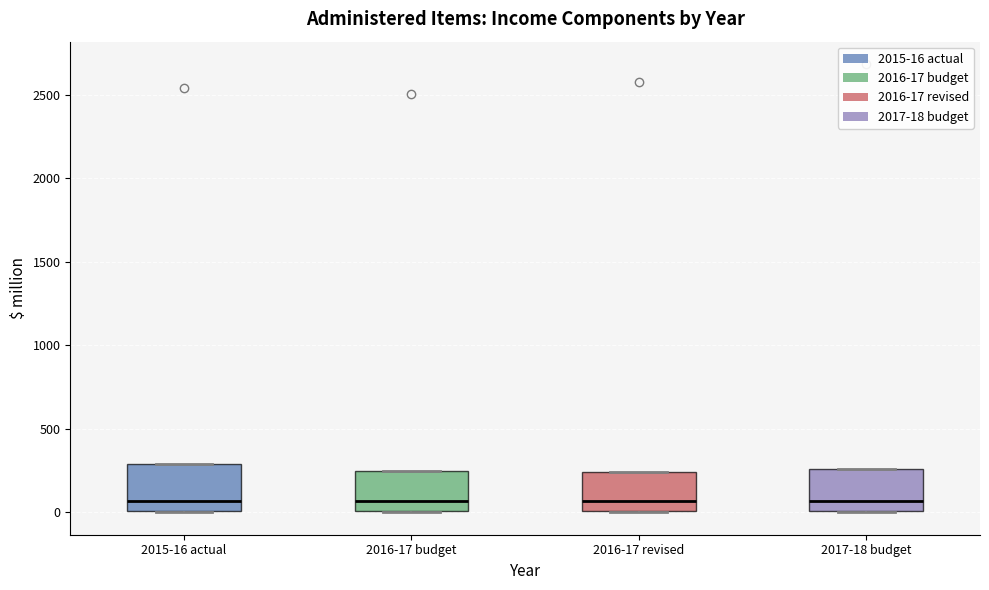

Reading left to right, transcribe this box plot: for each box, give where its median line is, the range the box spans, and where its two whiskers end, as read against the y-axis. The values are not printed on the chart, so give them approximately, as read against the axis.

2015-16 actual: median 50, box 0 to 300, whiskers 0 to 300
2016-17 budget: median 50, box 0 to 250, whiskers 0 to 250
2016-17 revised: median 50, box 0 to 250, whiskers 0 to 250
2017-18 budget: median 50, box 0 to 250, whiskers 0 to 250